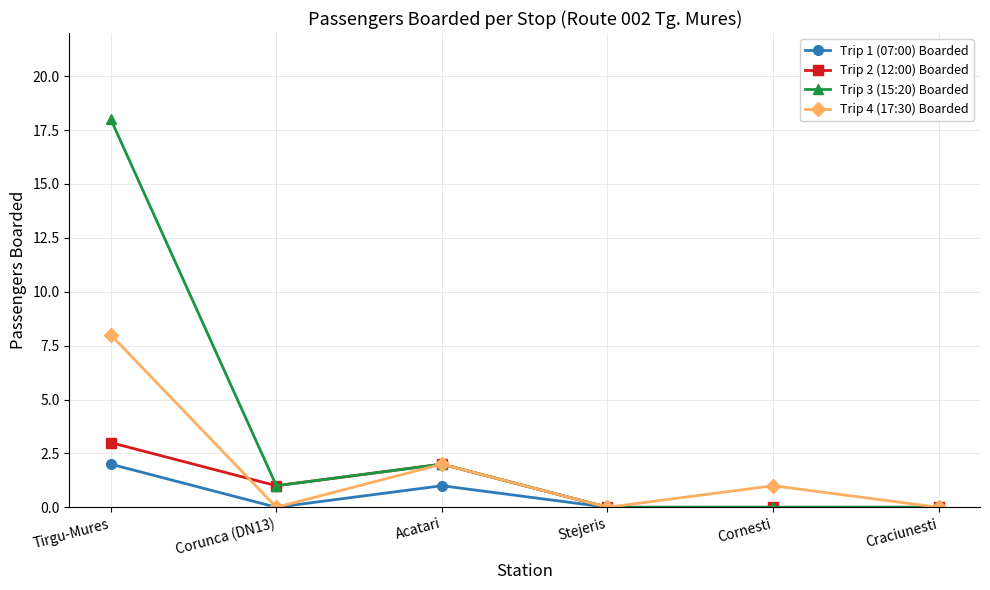

At which category does the chart reach its peak across all series?

Tirgu-Mures